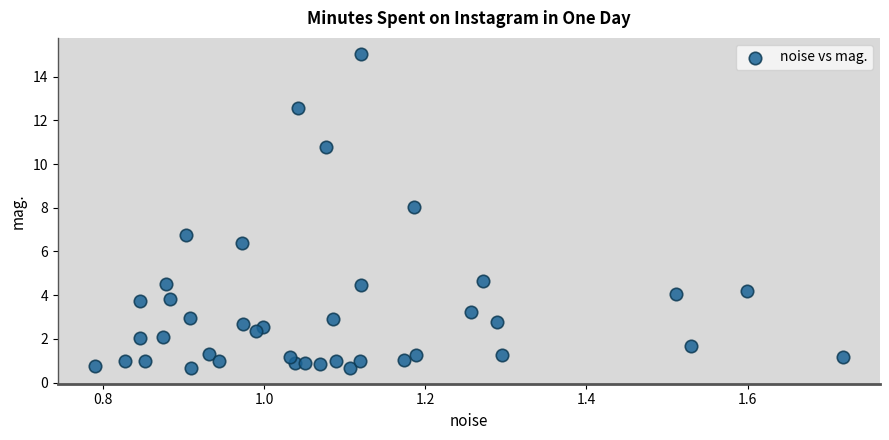

What is the range of X values (max minus min)?

0.9